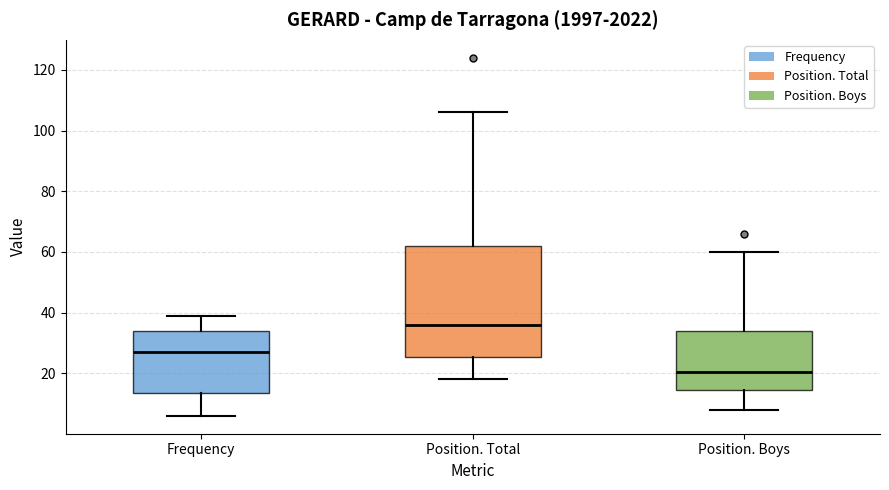

Which box is the tallest, from its lower edge to its upper edge?

Position. Total